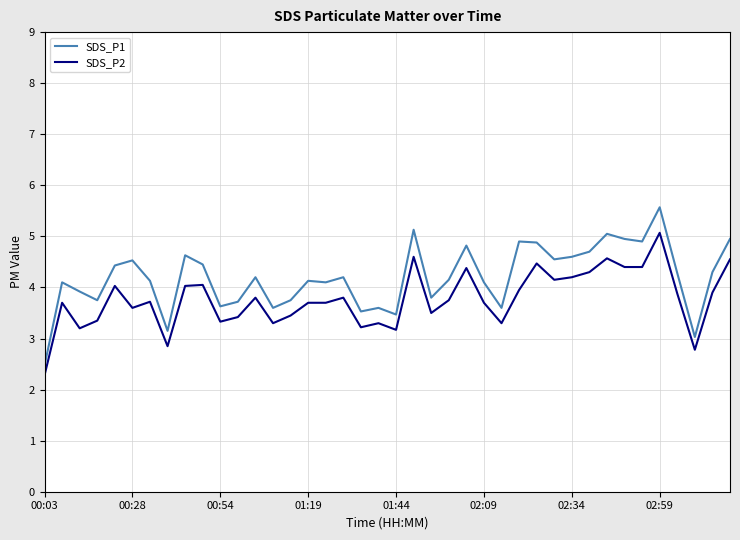

What is the smallest value displayed?

2.3